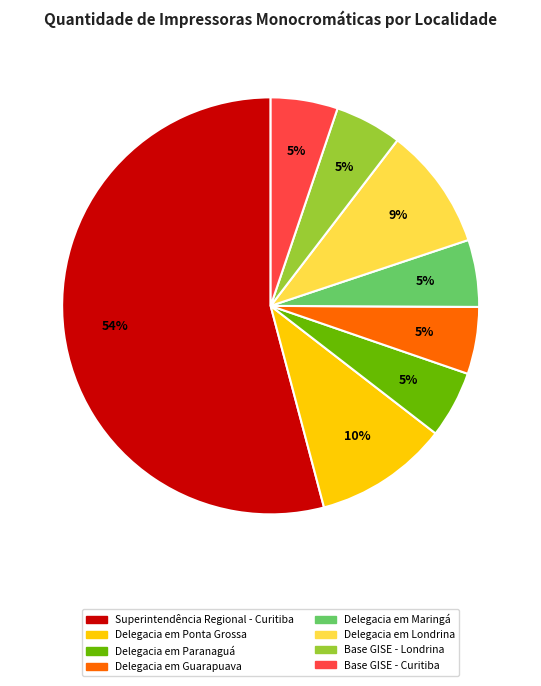

True or false: Delegacia em Paranaguá accounts for 1% of the total.

False